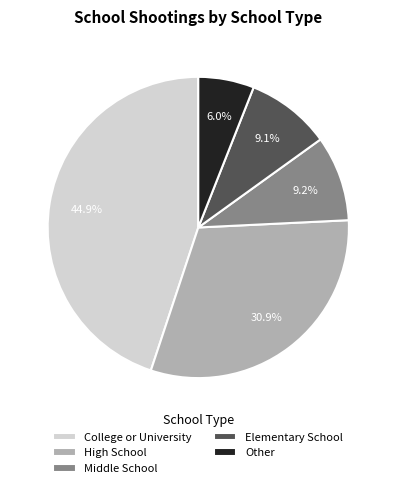

Which slice is the smallest?

Other